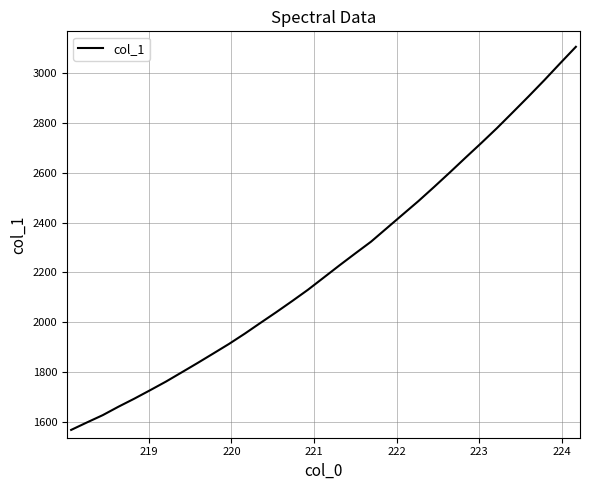

What is the smallest value displayed?

1567.6